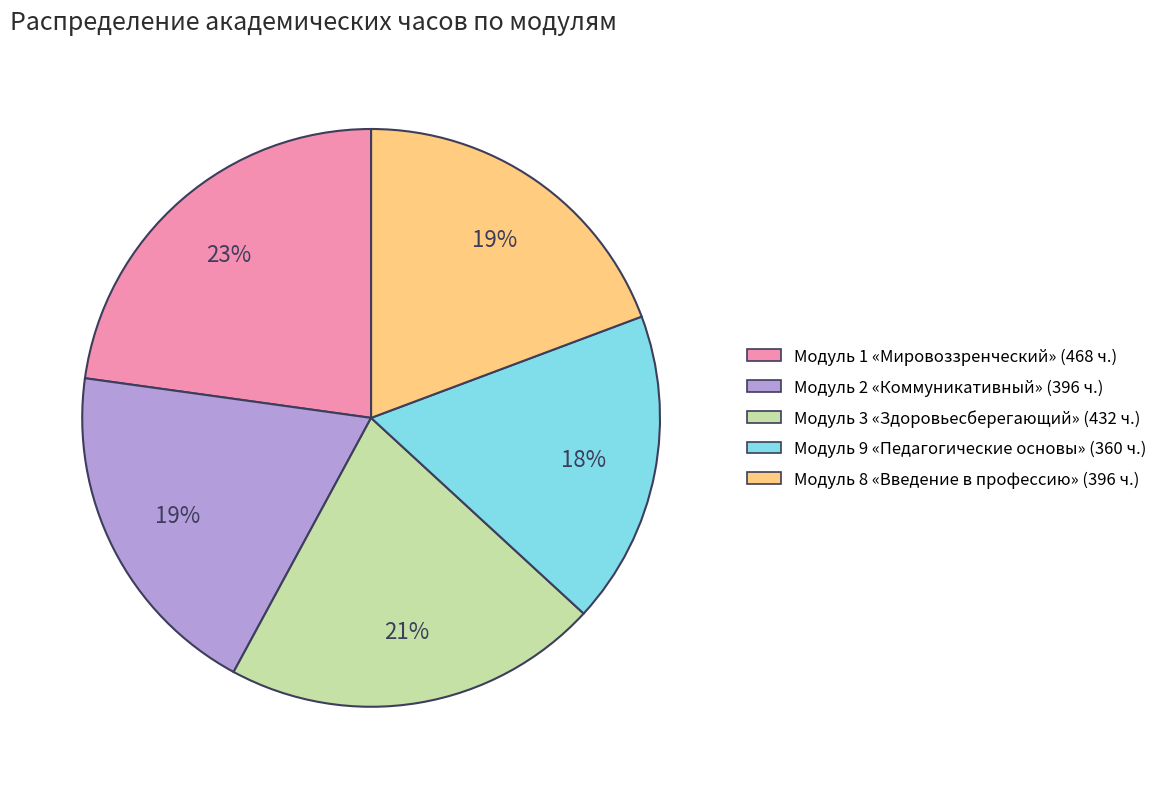

True or false: Модуль 9 «Педагогические основы» (360 ч.) accounts for 23% of the total.

False